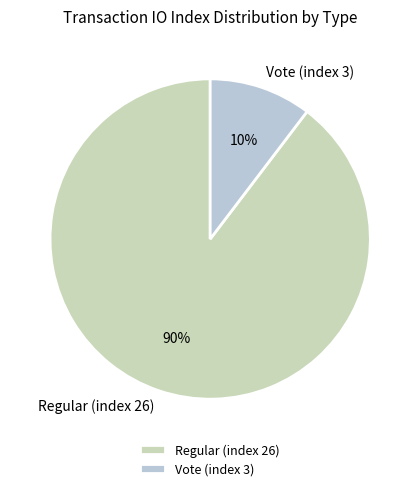

True or false: Regular (index 26) accounts for 99% of the total.

False